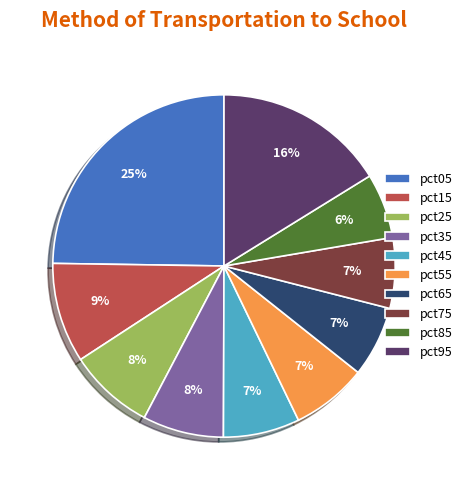

Which category has the smallest portion of the pie?

pct85